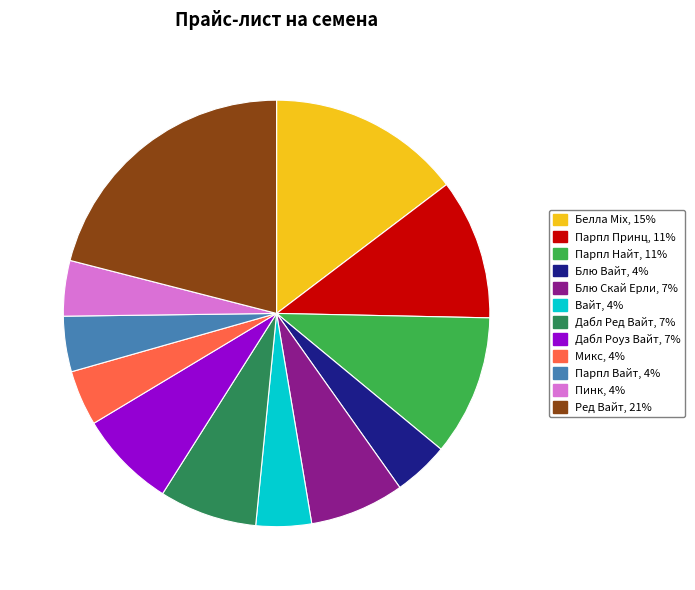

Is the sum of Дабл Ред Вайт and Парпл Вайт greater than half?

No